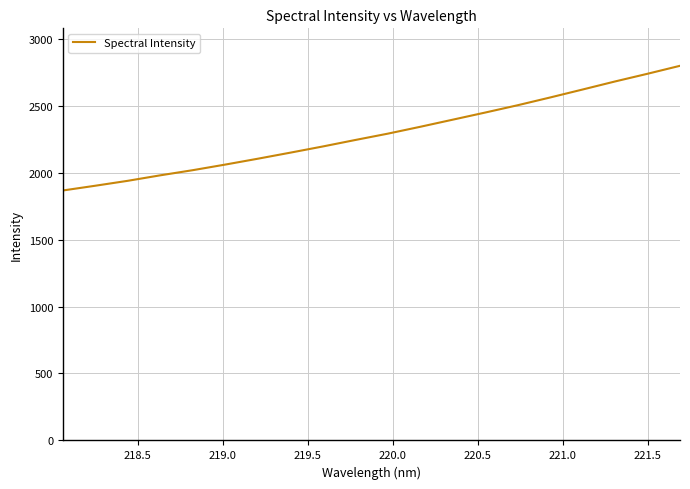

What is the greatest value displayed?

2797.7